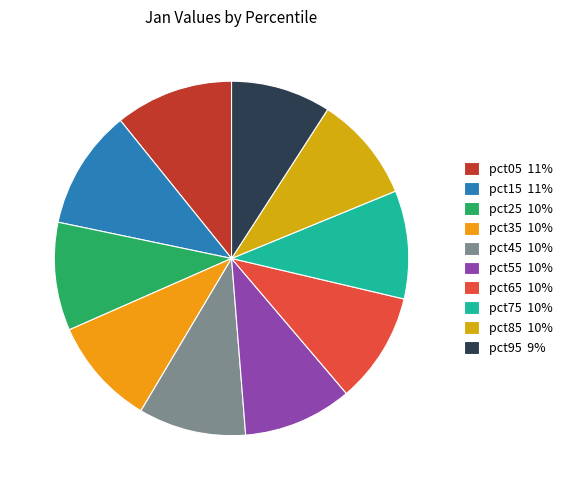

Is it true that pct85 is 10% of the pie?

True